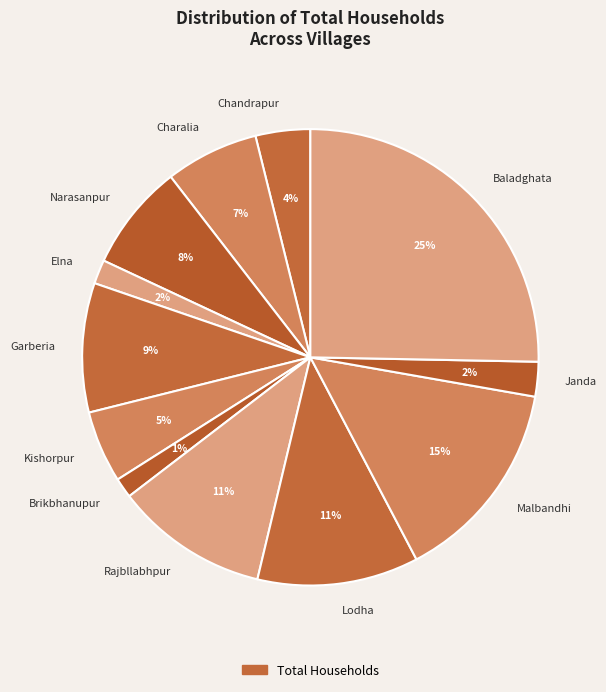

Combined, do Charalia and Kishorpur account for over 50%?

No